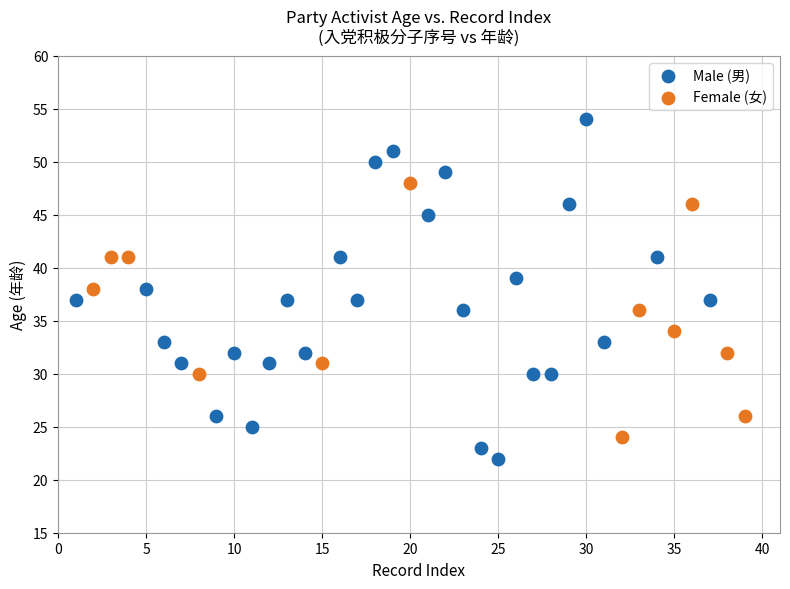

Which series contains the lowest Y value?

Male (男)